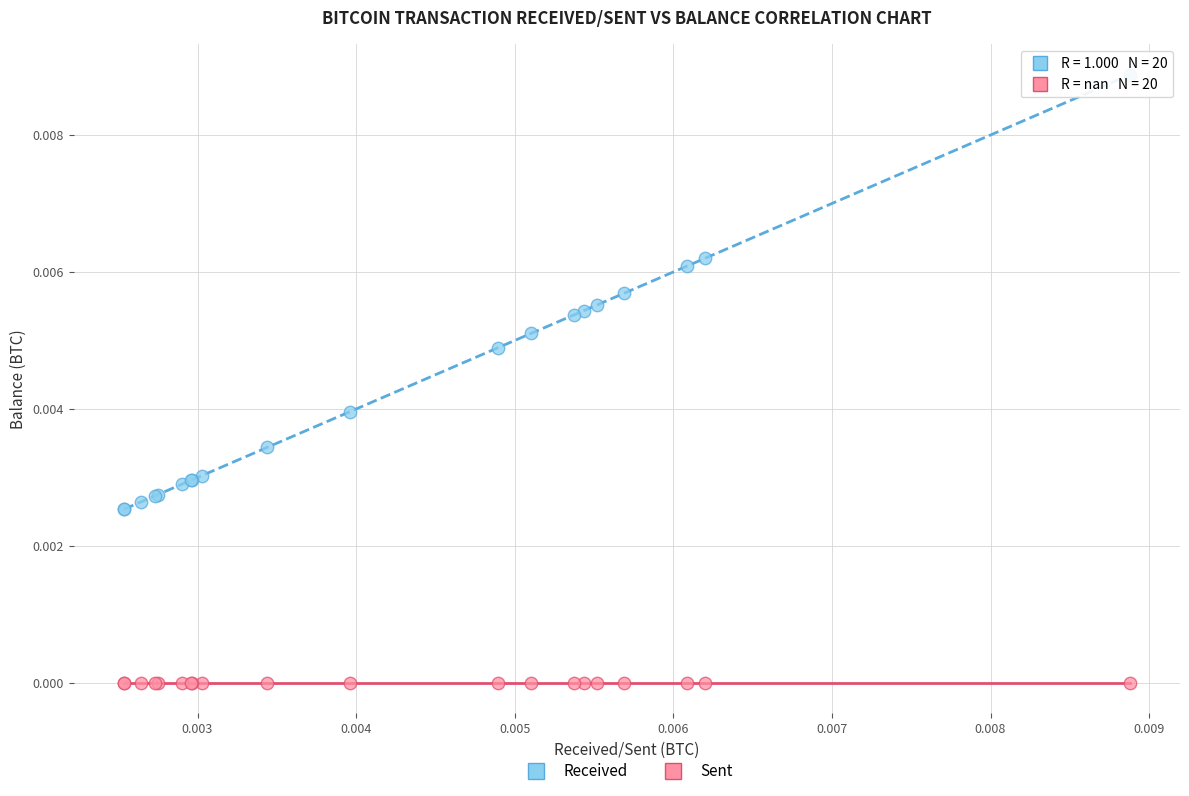

Which series reaches the minimum Y coordinate?

Sent